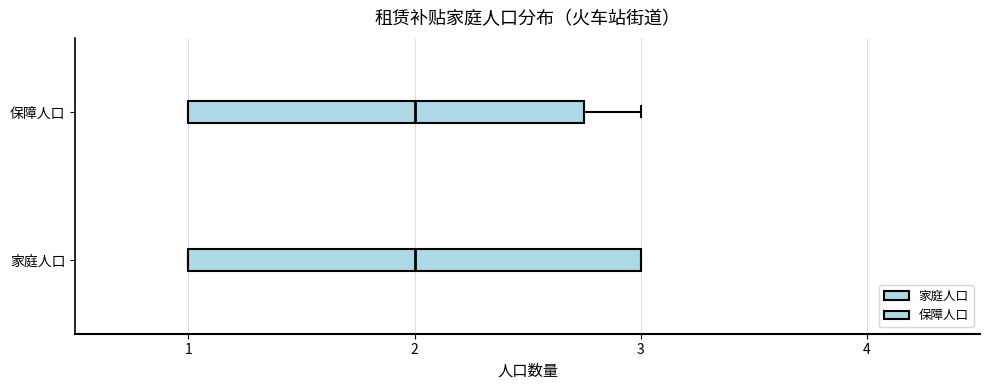

Comparing the boxes themselves (not the whiskers), which one is the widest?

家庭人口